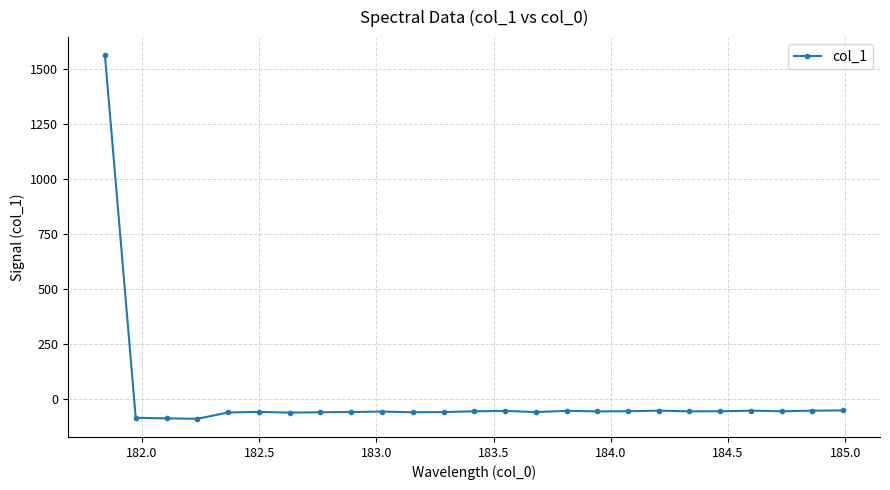

What is the minimum value shown in the chart?

-90.8